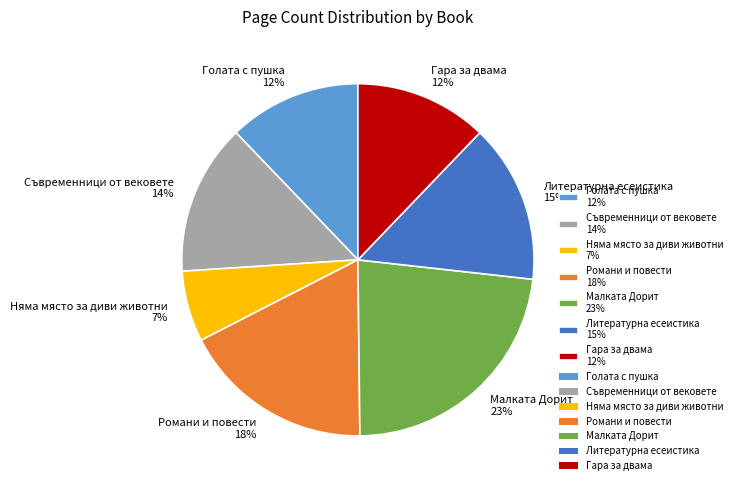

Is it true that Малката Дорит 23% is 23% of the pie?

True